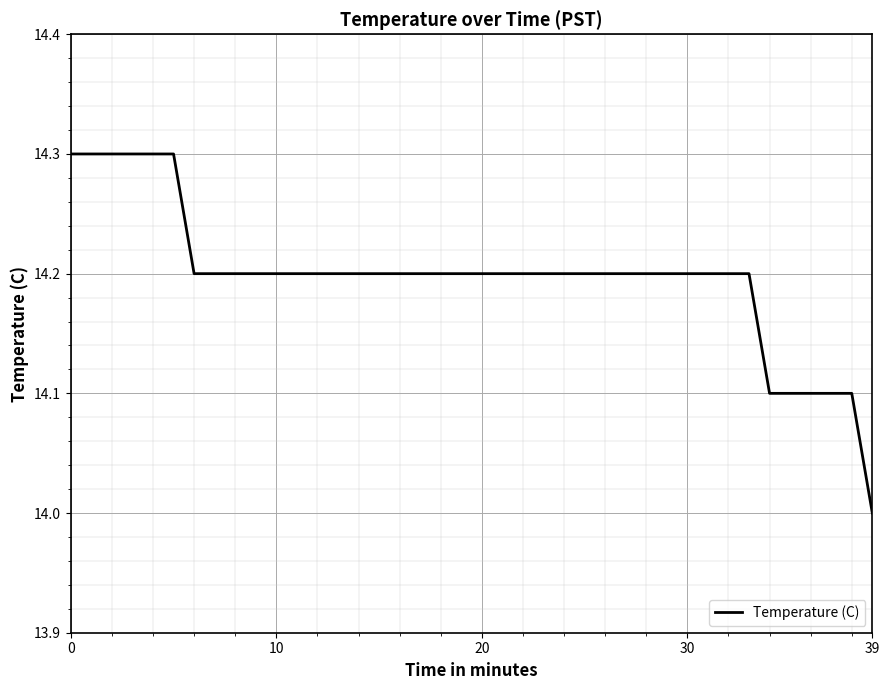

What is the difference between the maximum and minimum values?

0.3